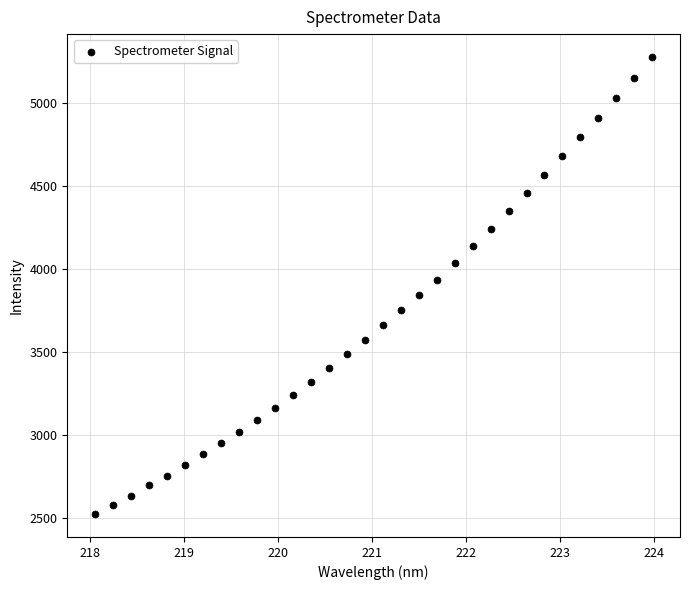

What is the range of Y values (max minus min)?

2751.1